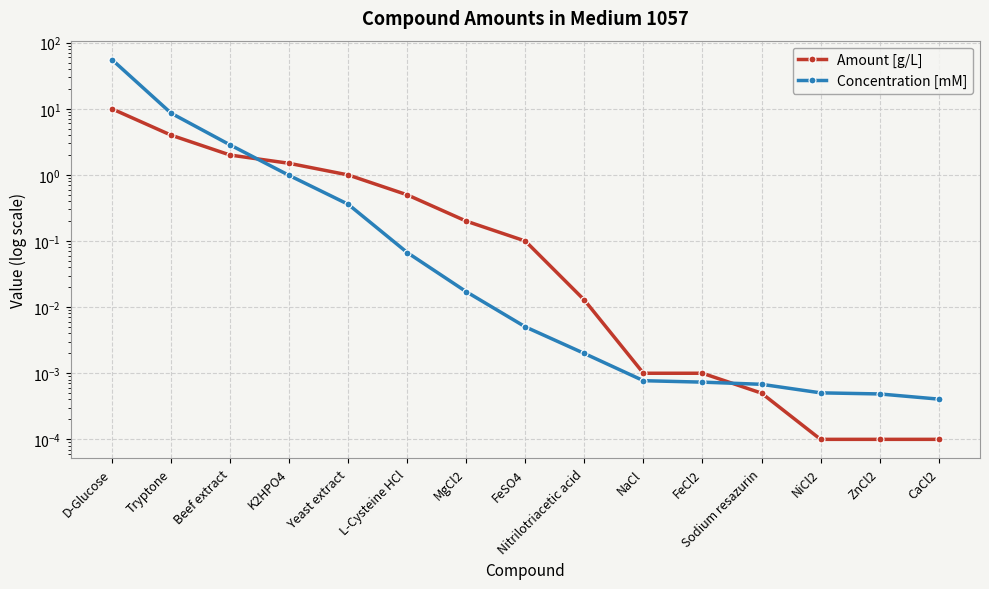

Which series has the widest spread of values?

Concentration [mM]